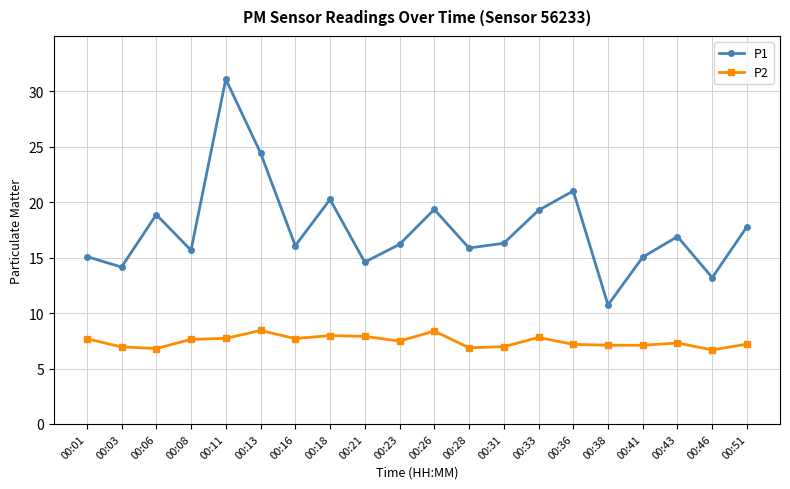

What is the average value of the P2 series?

7.4